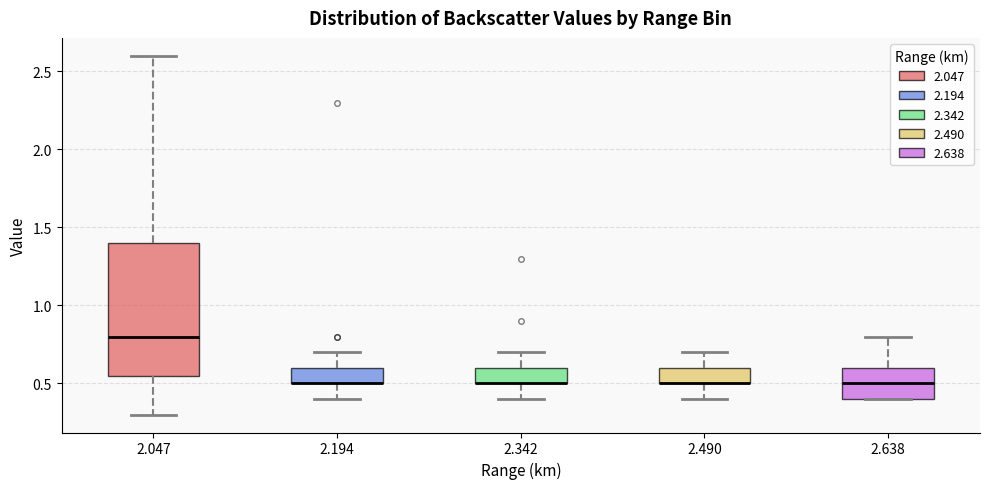

Which box is the tallest, from its lower edge to its upper edge?

2.047